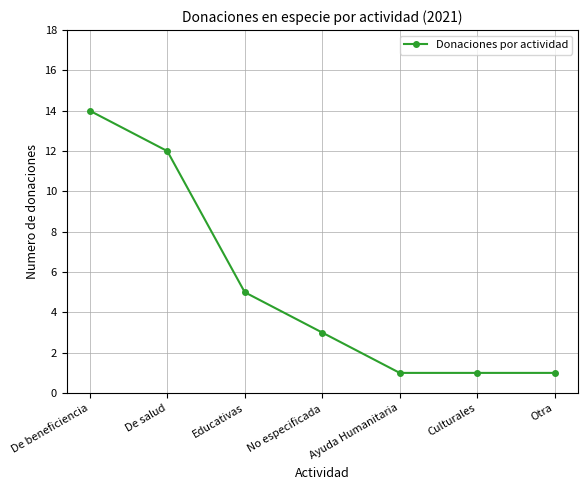

The chart shows a value of 21 at De salud. True or false?

False